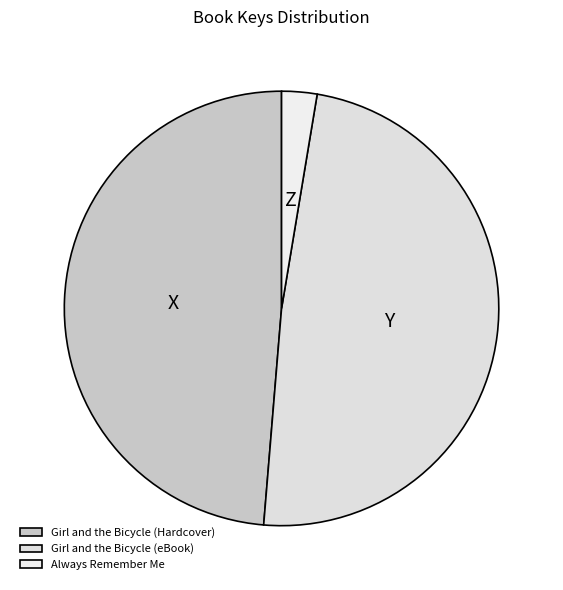

How many slices are in this pie chart?

3